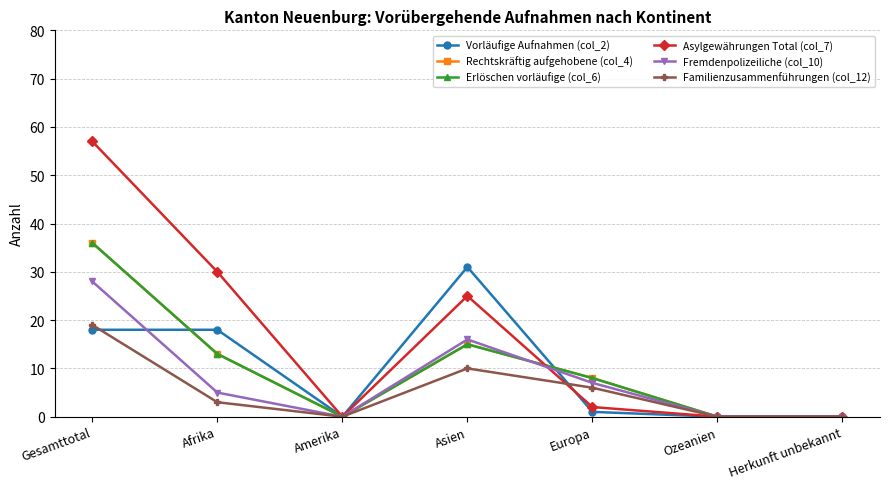

Does the chart have visible grid lines?

Yes